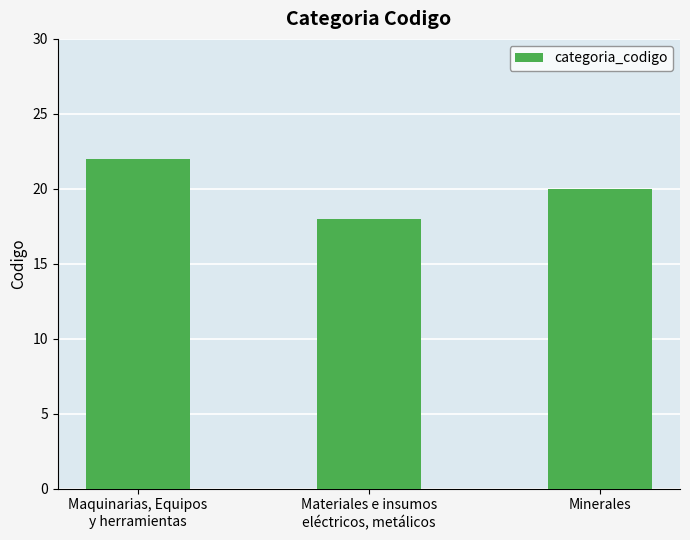

What is the label of the 1st bar from the left?

Maquinarias, Equipos
y herramientas